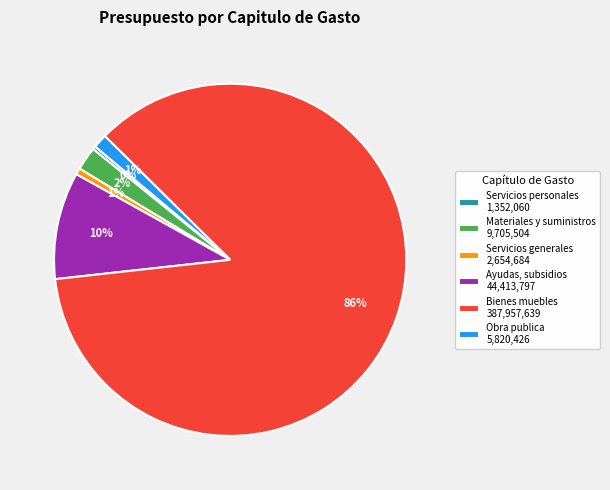

True or false: Ayudas, subsidios 44,413,797 accounts for 10% of the total.

True